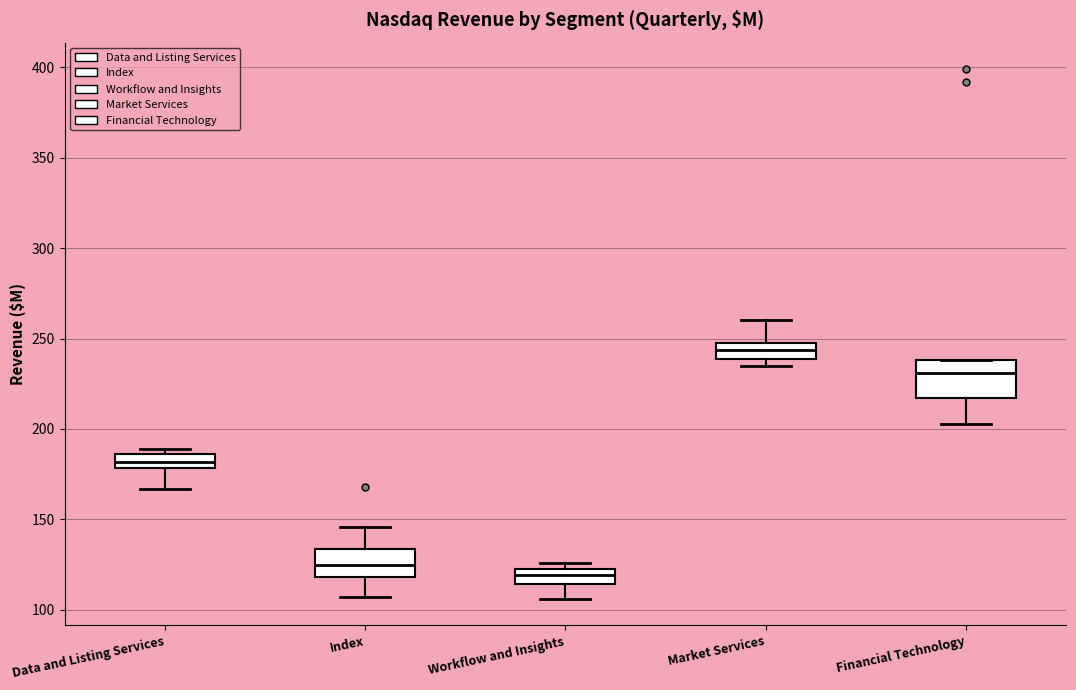

Comparing the boxes themselves (not the whiskers), which one is the tallest?

Financial Technology